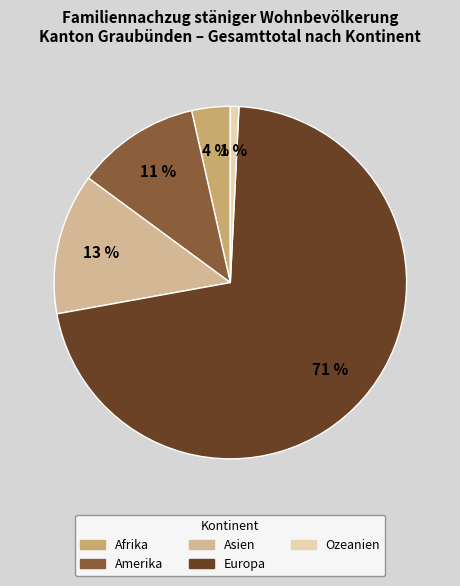

Between Asien and Ozeanien, which is larger?

Asien